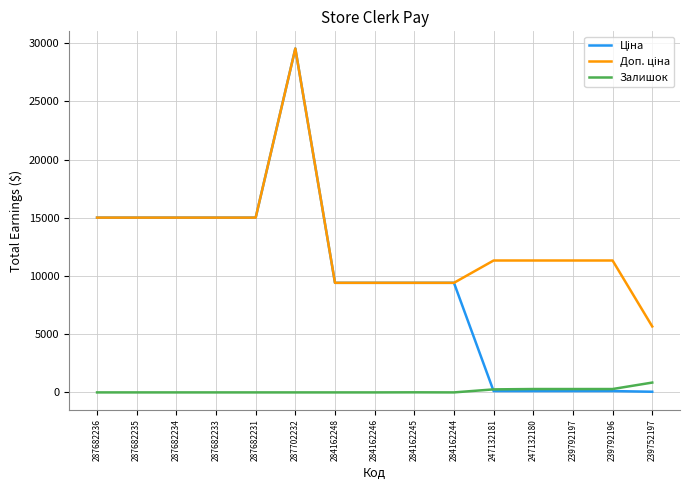

What is the difference between the highest and lowest values at 287682234?

15019.2